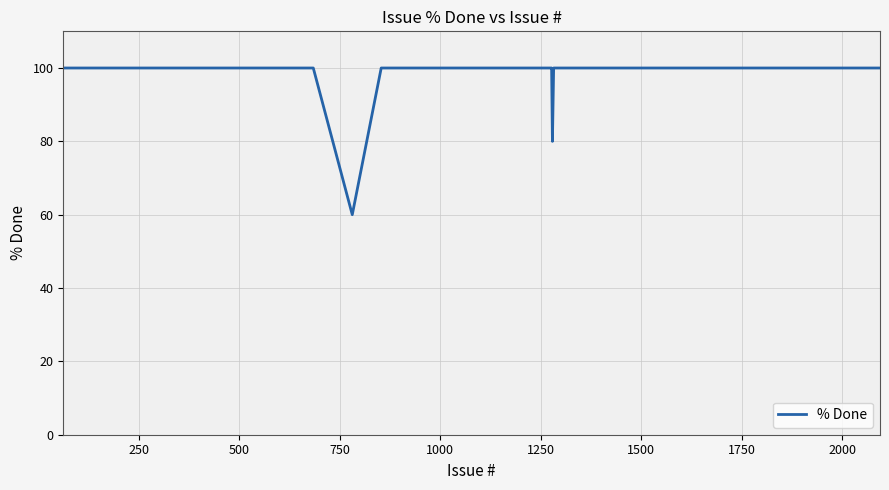

What is the minimum value shown in the chart?

60